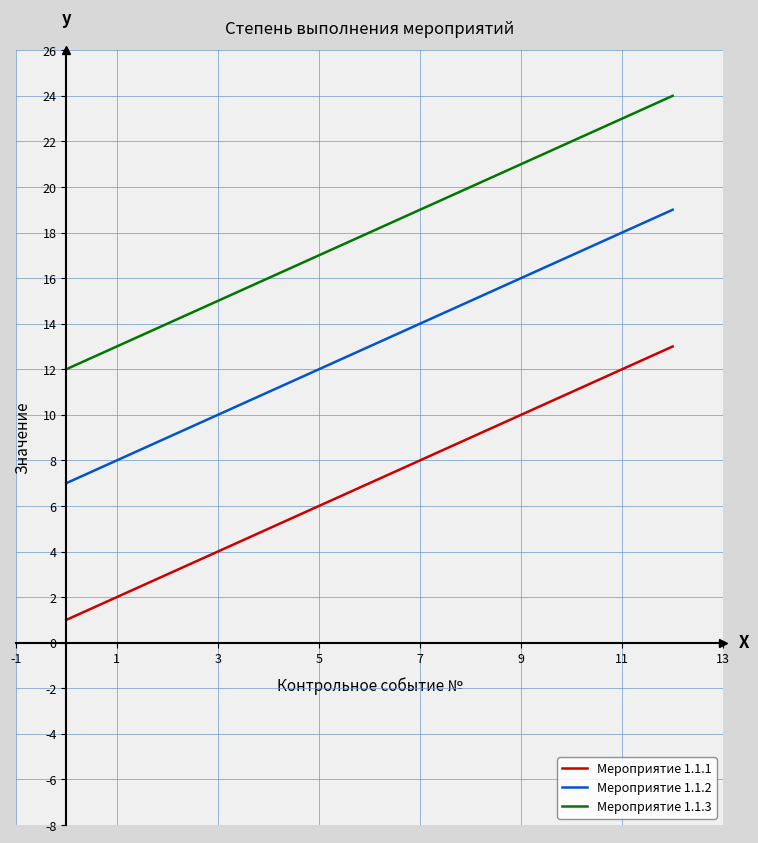

Reading left to right, list all the values displayed in this chart.

Мероприятие 1.1.1: 1	2	3	4	5	6	7	8	9	10	11	12	13
Мероприятие 1.1.2: 7	8	9	10	11	12	13	14	15	16	17	18	19
Мероприятие 1.1.3: 12	13	14	15	16	17	18	19	20	21	22	23	24